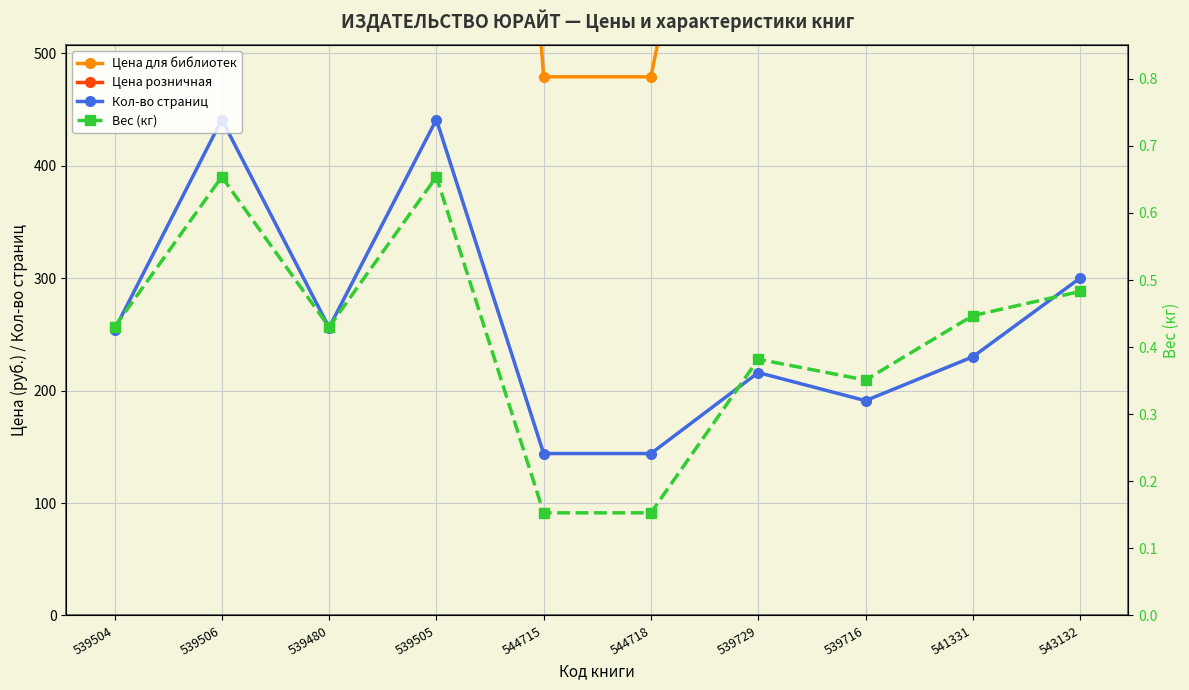

Reading left to right, list all the values displayed in this chart.

Цена для библиотек: 539504=1089.0	539506=1749.0	539480=1089.0	539505=1749.0	544715=479.0	544718=479.0	539729=949.0	539716=859.0	541331=1139.0	543132=1249.0
Цена розничная: 539504=1199.0	539506=1919.0	539480=1199.0	539505=1919.0	544715=529.0	544718=529.0	539729=1039.0	539716=939.0	541331=1249.0	543132=1369.0
Кол-во страниц: 539504=254.0	539506=441.0	539480=256.0	539505=441.0	544715=144.0	544718=144.0	539729=216.0	539716=191.0	541331=230.0	543132=300.0
Вес (кг): 539504=0.4	539506=0.7	539480=0.4	539505=0.7	544715=0.2	544718=0.2	539729=0.4	539716=0.4	541331=0.4	543132=0.5